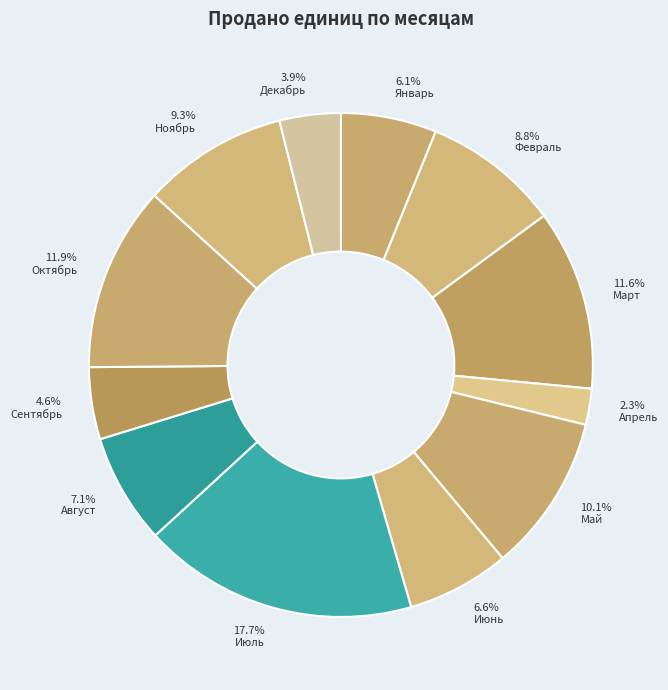

What is the smallest slice in the pie chart?

Апрель